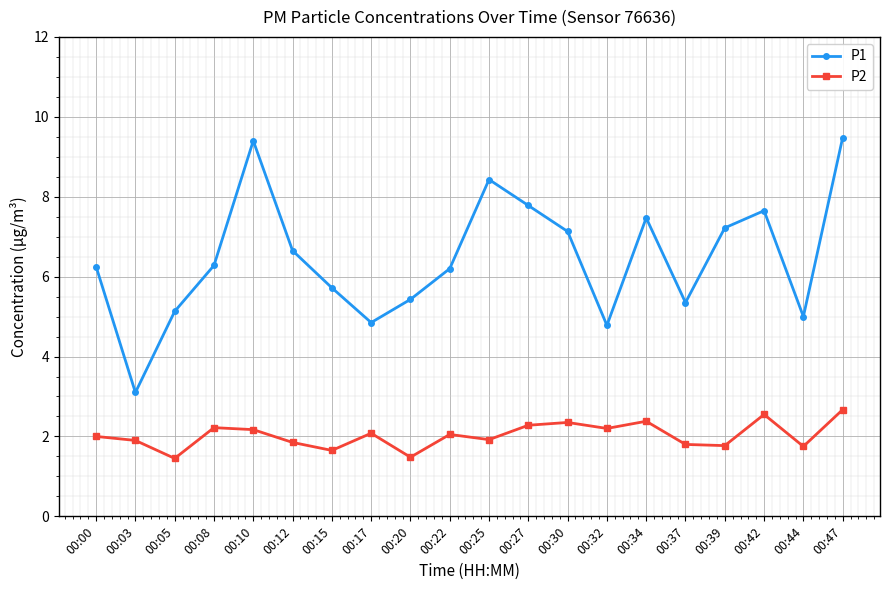

Rank the series by their maximum value, from highest to lowest.

P1, P2